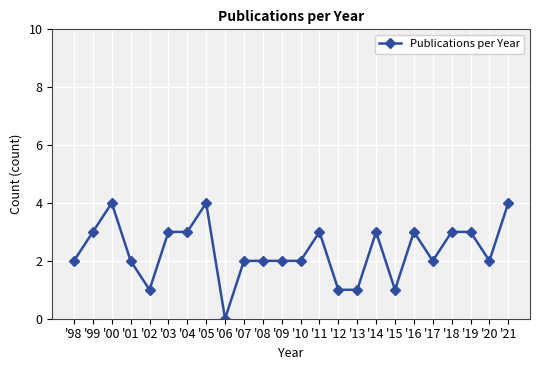

What is the change in value from '99 to '20?

-1